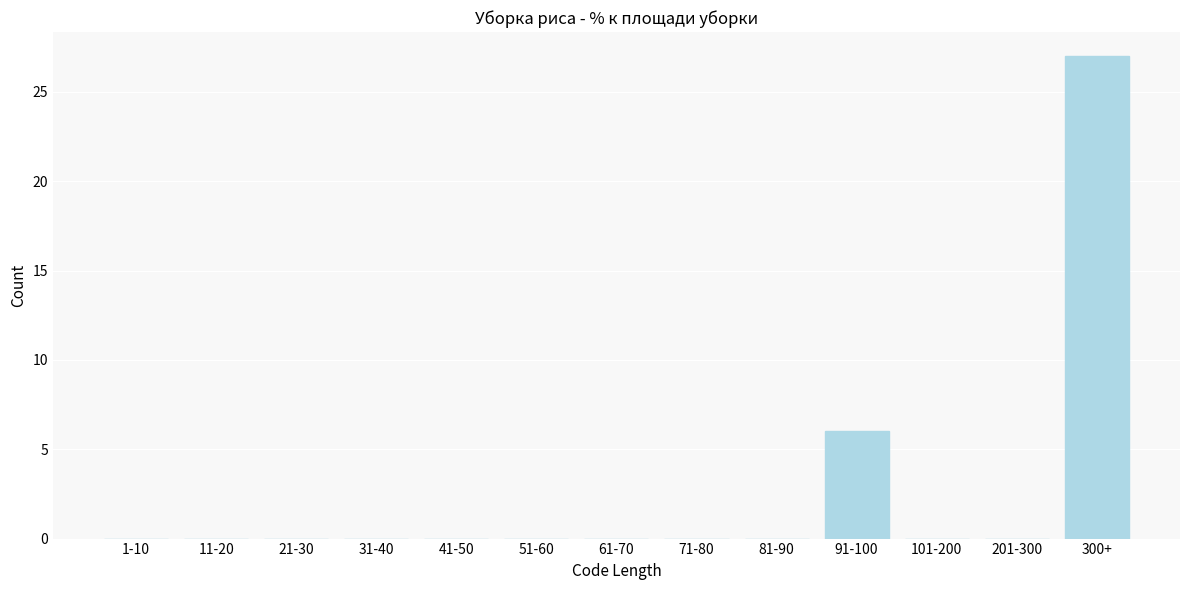

Reading right to left, extract all data points from this chart.

300+=27	201-300=0	101-200=0	91-100=6	81-90=0	71-80=0	61-70=0	51-60=0	41-50=0	31-40=0	21-30=0	11-20=0	1-10=0